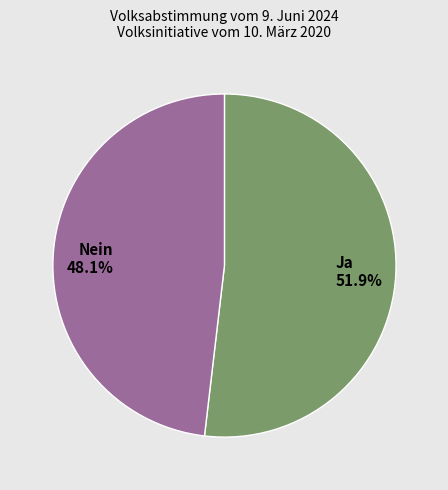

The Nein slice represents 48% of the pie. True or false?

True